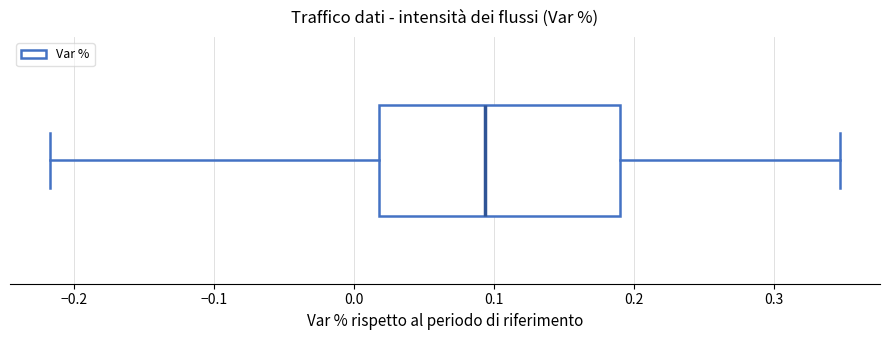

Read this box plot against the x-axis: the position of the median line, the range covered by the box, and the ends of both whiskers. The values are not printed on the chart, so give them approximately, as read against the axis.

median 0.09, box 0.02 to 0.19, whiskers -0.22 to 0.35